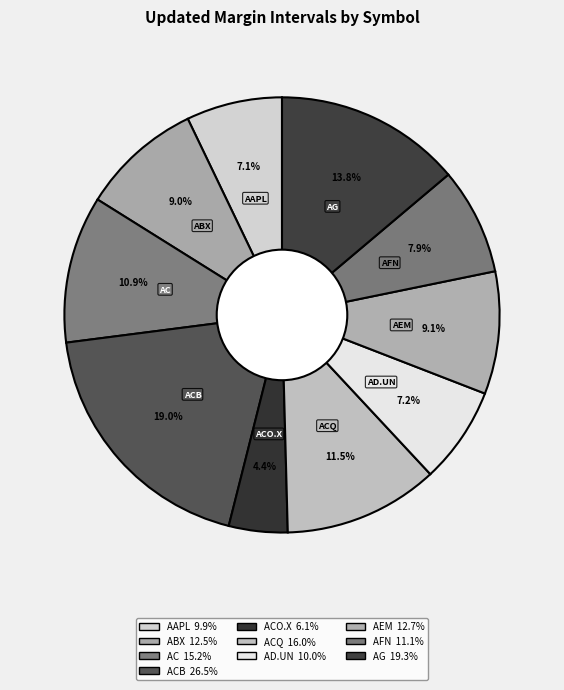

Count the number of slices in the pie.

10